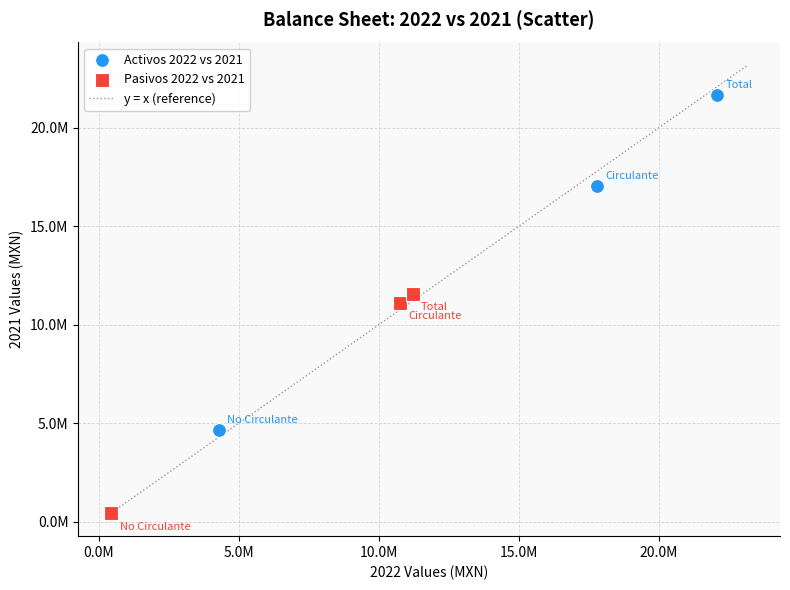

Which series has the largest Y range (max minus min)?

Activos 2022 vs 2021